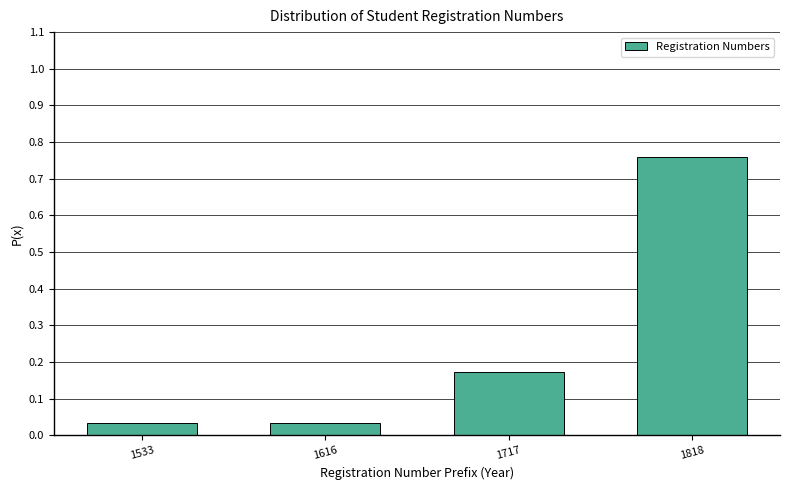

What is the change in value from 1717 to 1818?

+0.6